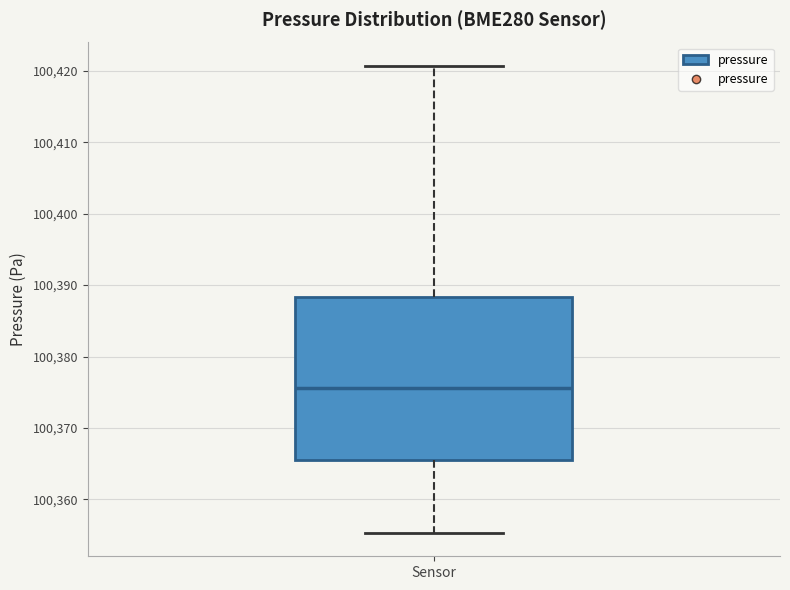

Read this box plot against the y-axis: the position of the median line, the range covered by the box, and the ends of both whiskers. The values are not printed on the chart, so give them approximately, as read against the axis.

median 100376, box 100365 to 100388, whiskers 100355 to 100421